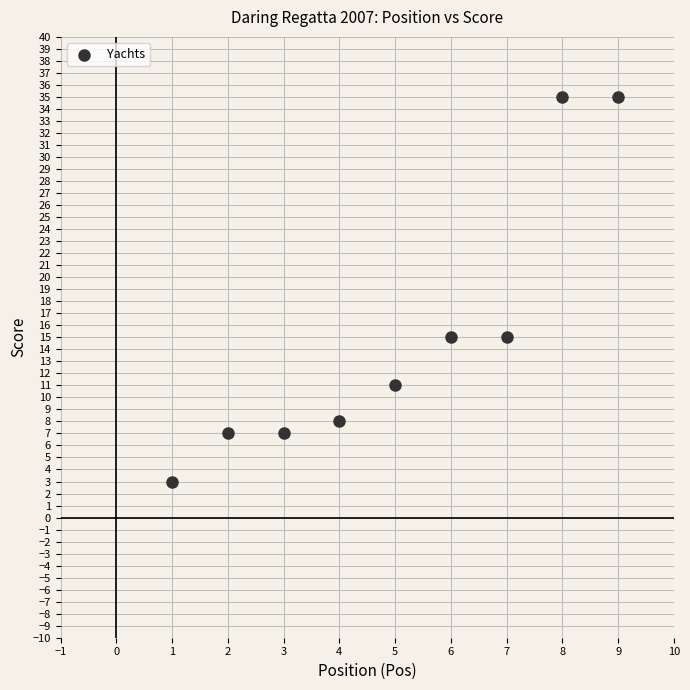

What is the range of Y values (max minus min)?

32